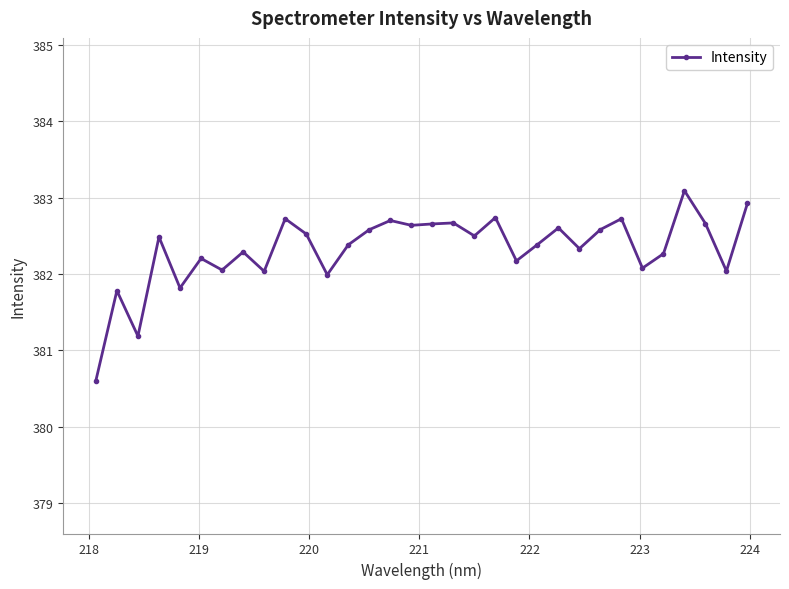

True or false: there are more than 1 points higher than both neighbors.

True